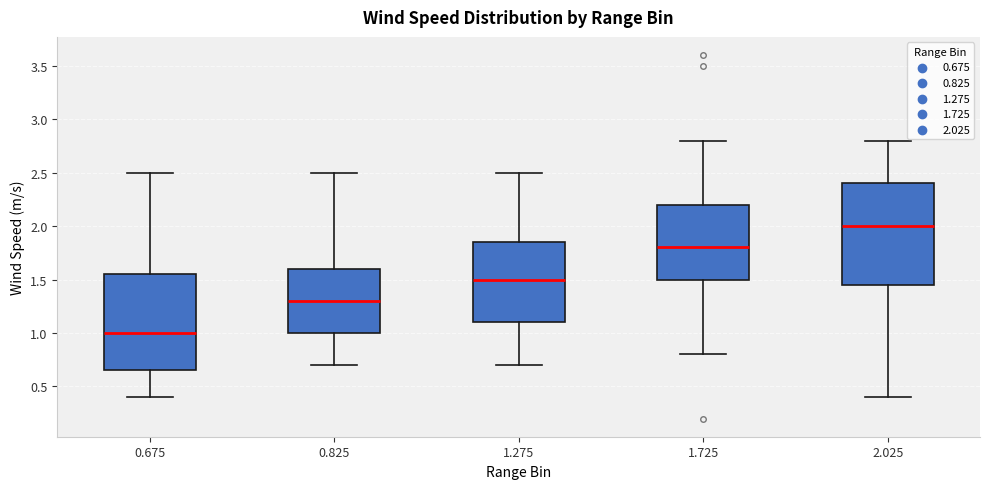

Reading left to right, read every box against the y-axis: the position of its median line, the range the box covers, and the ends of its whiskers. The values are not printed on the chart, so give them approximately, as read against the axis.

0.675: median 1.00, box 0.65 to 1.55, whiskers 0.40 to 2.50
0.825: median 1.30, box 1.00 to 1.60, whiskers 0.70 to 2.50
1.275: median 1.50, box 1.10 to 1.85, whiskers 0.70 to 2.50
1.725: median 1.80, box 1.50 to 2.20, whiskers 0.80 to 2.80
2.025: median 2.00, box 1.45 to 2.40, whiskers 0.40 to 2.80